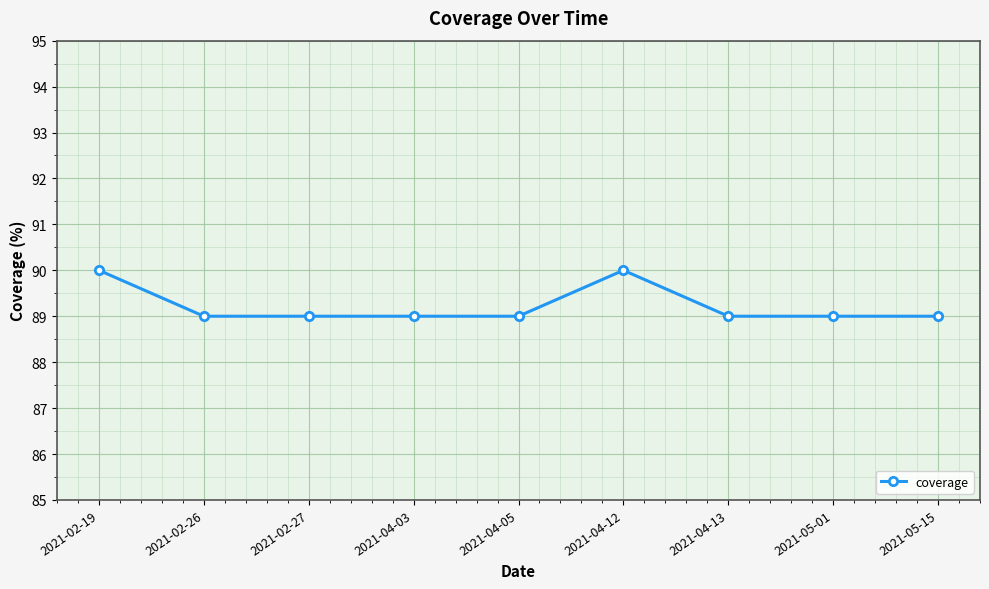

What is the smallest value displayed?

89